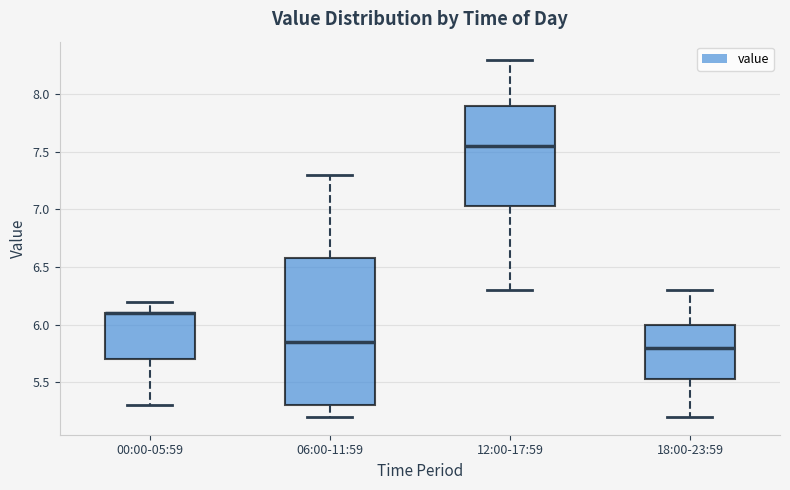

Comparing the boxes themselves (not the whiskers), which one is the tallest?

06:00-11:59